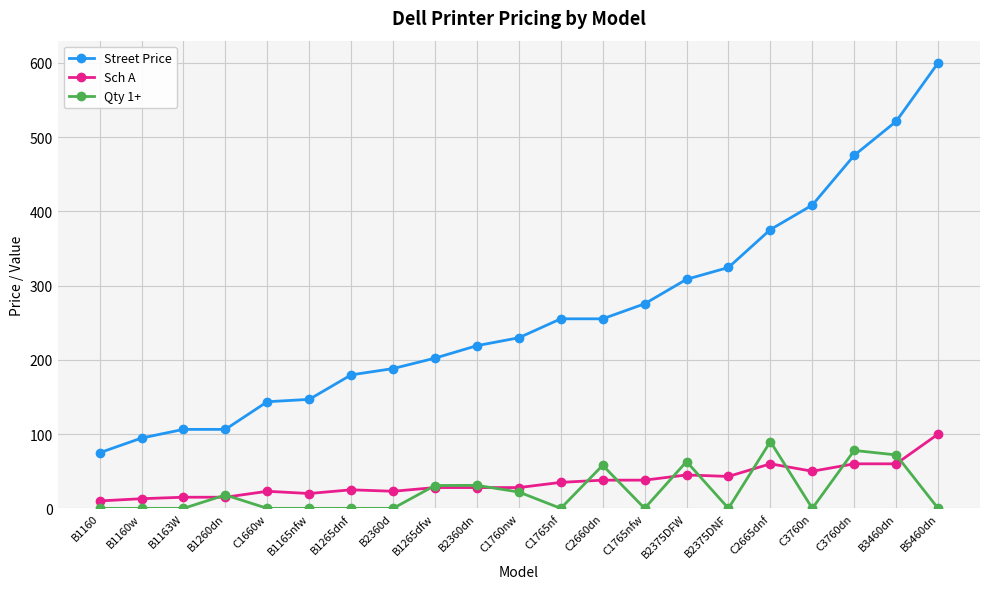

At how many categories does at least one series exceed 502?

2